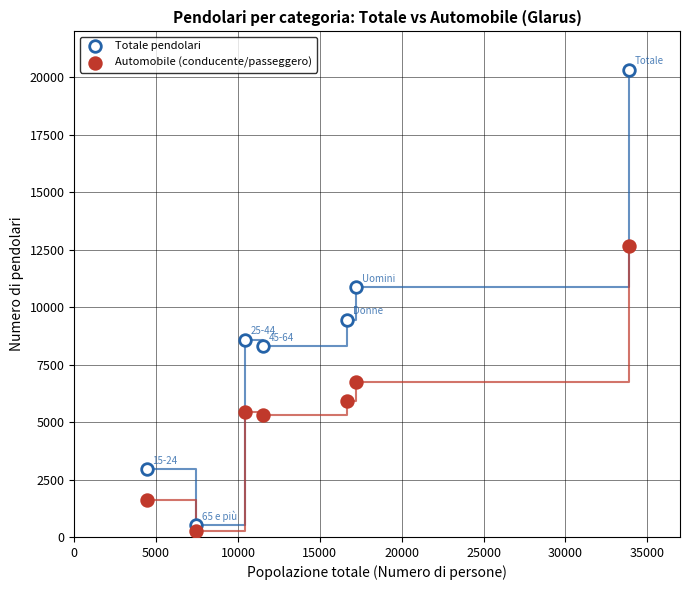

Which series has the largest Y range (max minus min)?

Totale pendolari